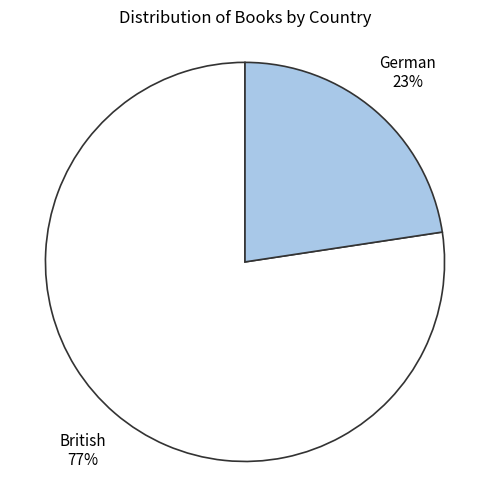

To the nearest percent, what is the average slice percentage?

50%